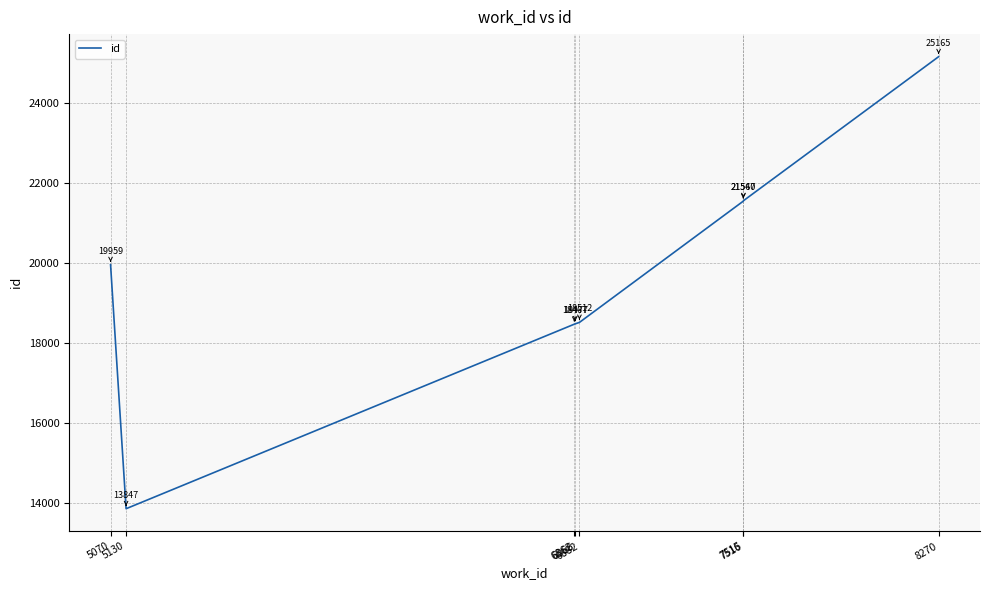

How many categories are shown in the chart?

8